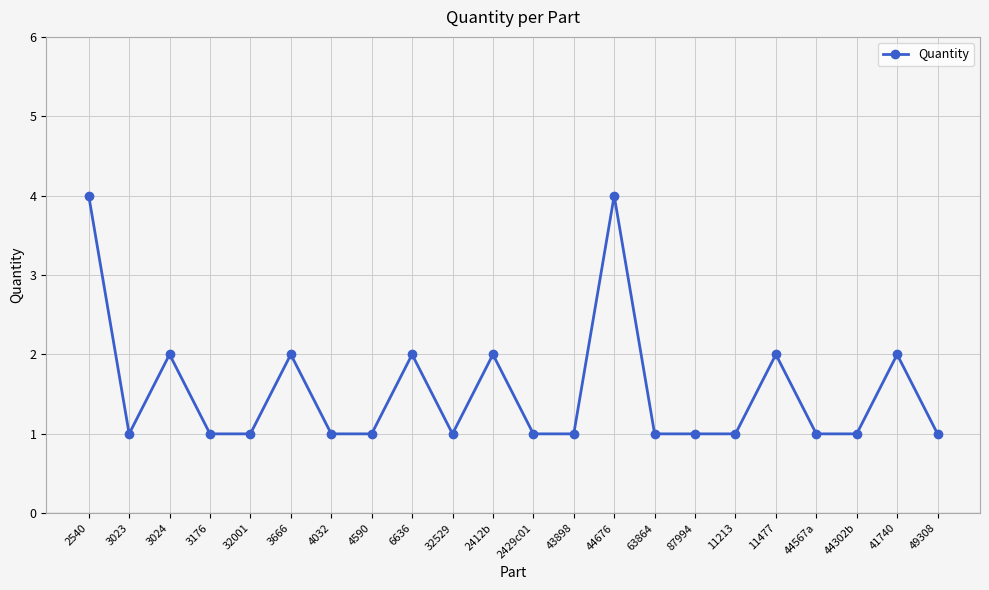

What position from the right is 3024?

20